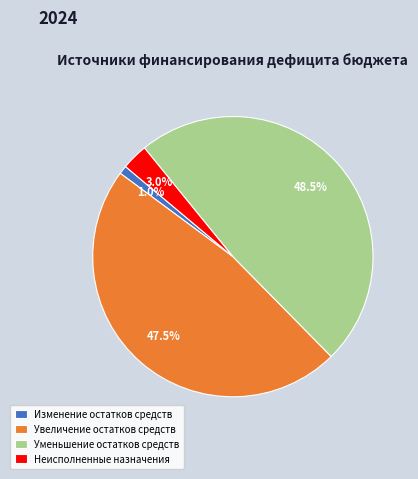

Rank the categories by value from lowest to highest.

Изменение остатков средств, Неисполненные назначения, Увеличение остатков средств, Уменьшение остатков средств